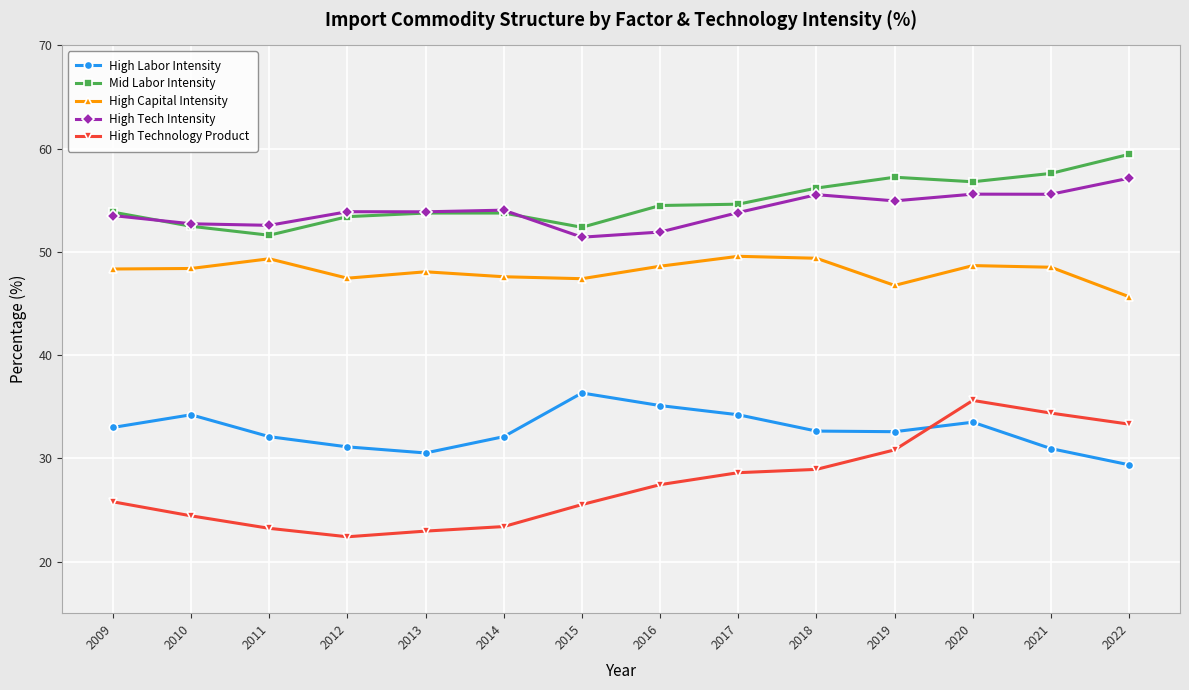

List the series in order of their peak value, lowest first.

High Technology Product, High Labor Intensity, High Capital Intensity, High Tech Intensity, Mid Labor Intensity